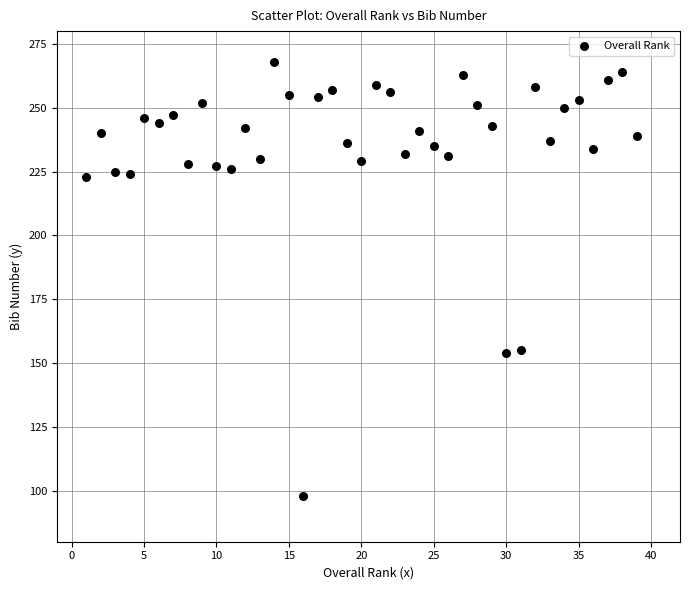

What is the range of X values (max minus min)?

38